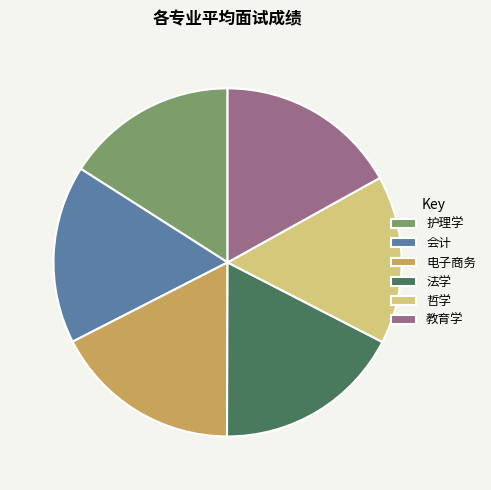

Does 教育学 represent more than half of the total?

No